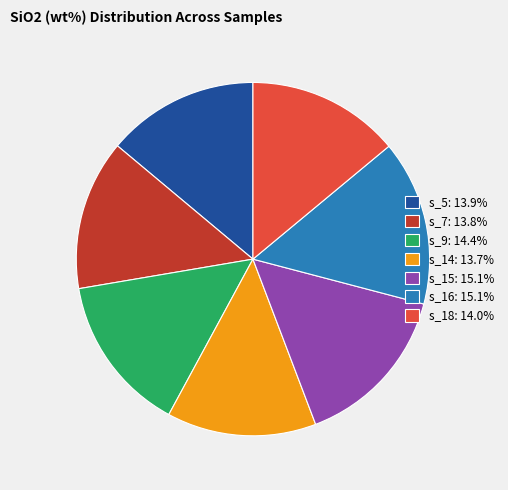

What is the ratio of the value at s_15: 15.1% to the value at s_9: 14.4%?

1.0